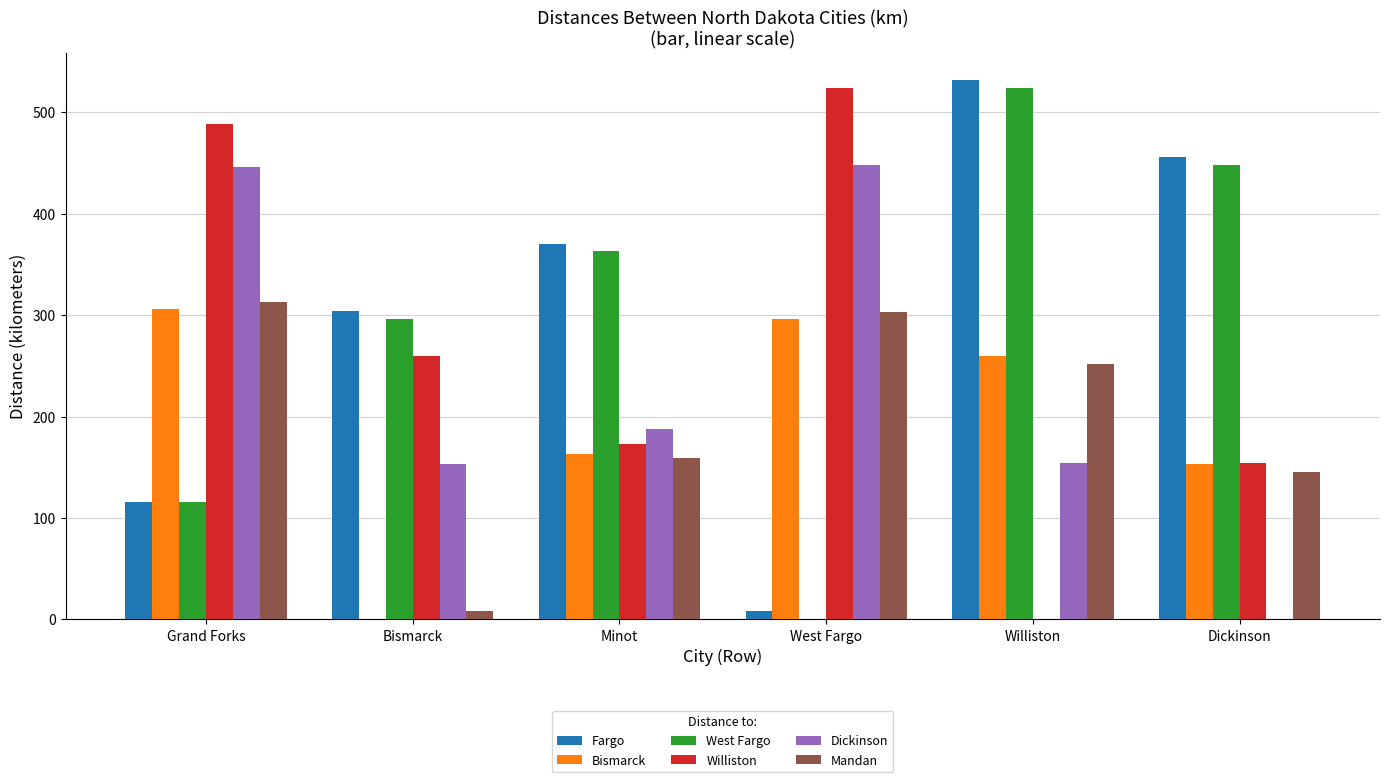

Is the value of Fargo at Williston greater than the value of West Fargo at Dickinson?

Yes